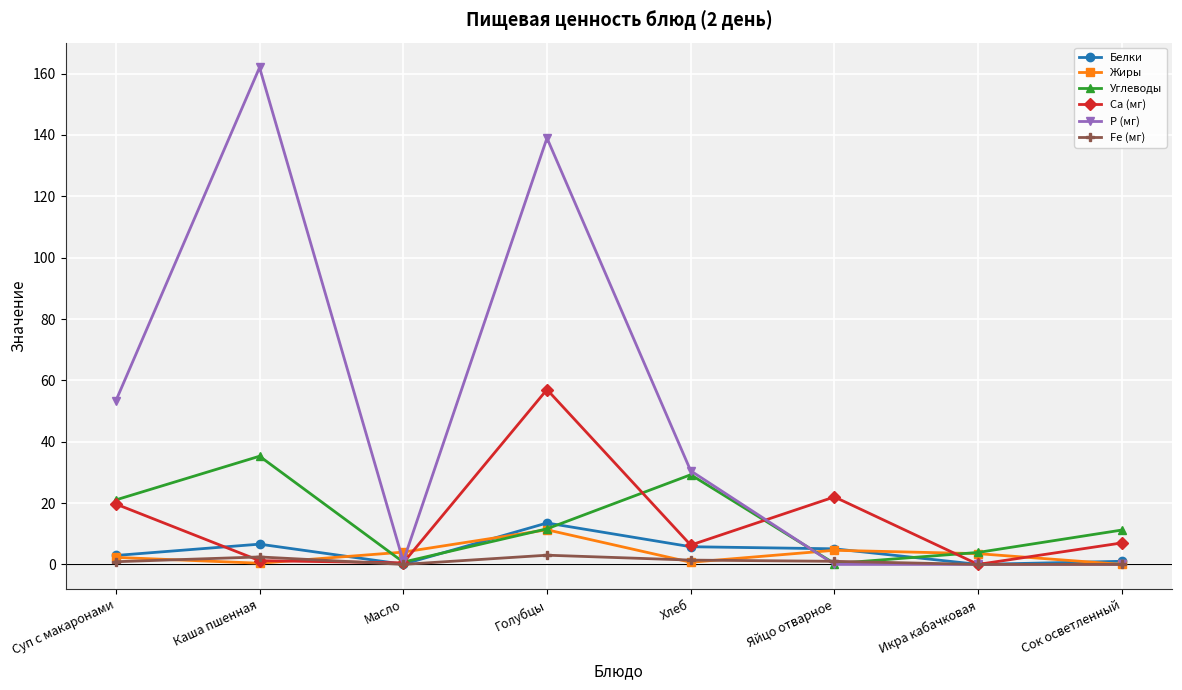

What is the highest value of the Ca (мг) series?

57.0